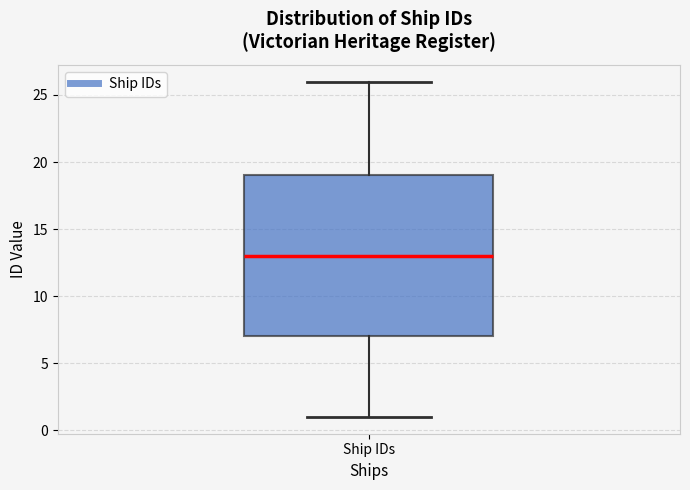

Where does the median line of the box for Ship IDs sit on the y-axis? The values are not printed on the chart, so give them approximately, as read against the axis.

13